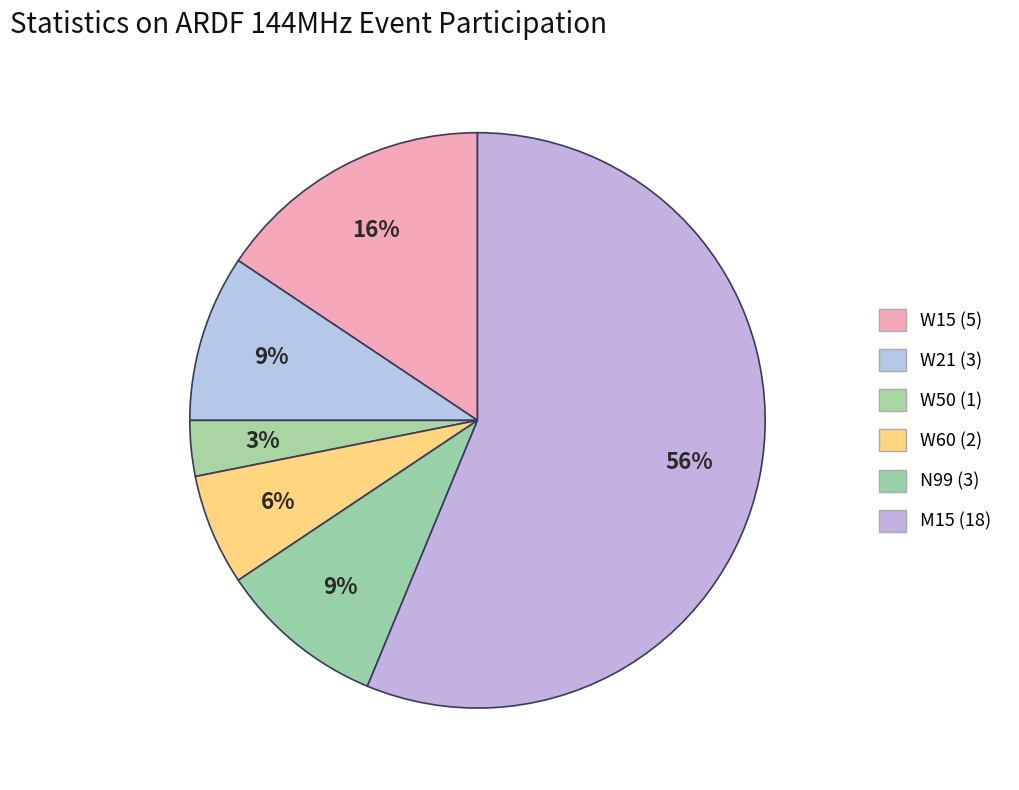

What is the largest slice in the pie chart?

M15